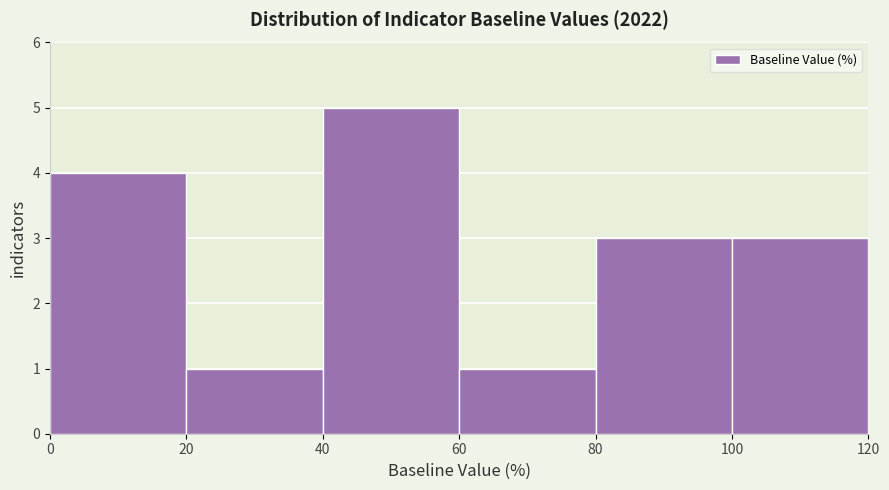

Which range on the x-axis has the tallest bar?

40 to 60